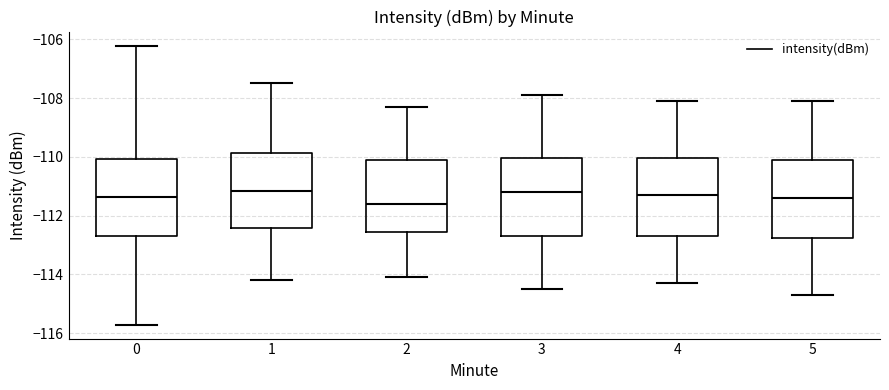

Reading left to right, transcribe this box plot: for each box, give where its median line is, the range the box spans, and where its two whiskers end, as read against the y-axis. The values are not printed on the chart, so give them approximately, as read against the axis.

0: median -111.4, box -112.8 to -110.0, whiskers -115.8 to -106.2
1: median -111.2, box -112.4 to -109.8, whiskers -114.2 to -107.4
2: median -111.6, box -112.6 to -110.0, whiskers -114.0 to -108.2
3: median -111.2, box -112.6 to -110.0, whiskers -114.4 to -107.8
4: median -111.2, box -112.6 to -110.0, whiskers -114.2 to -108.0
5: median -111.4, box -112.8 to -110.0, whiskers -114.6 to -108.0